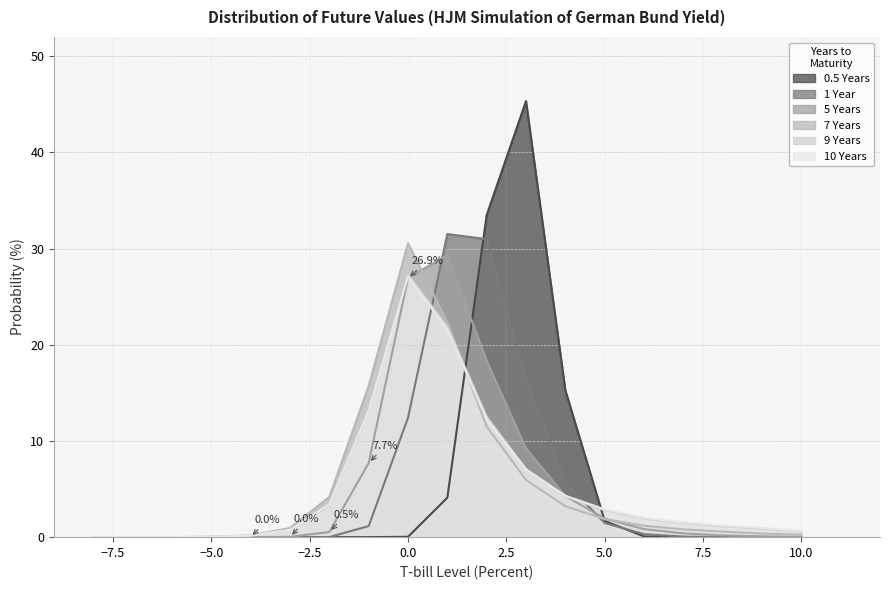

Is the value of 7 Years at 0 greater than the value of 1 Year at 2?

No